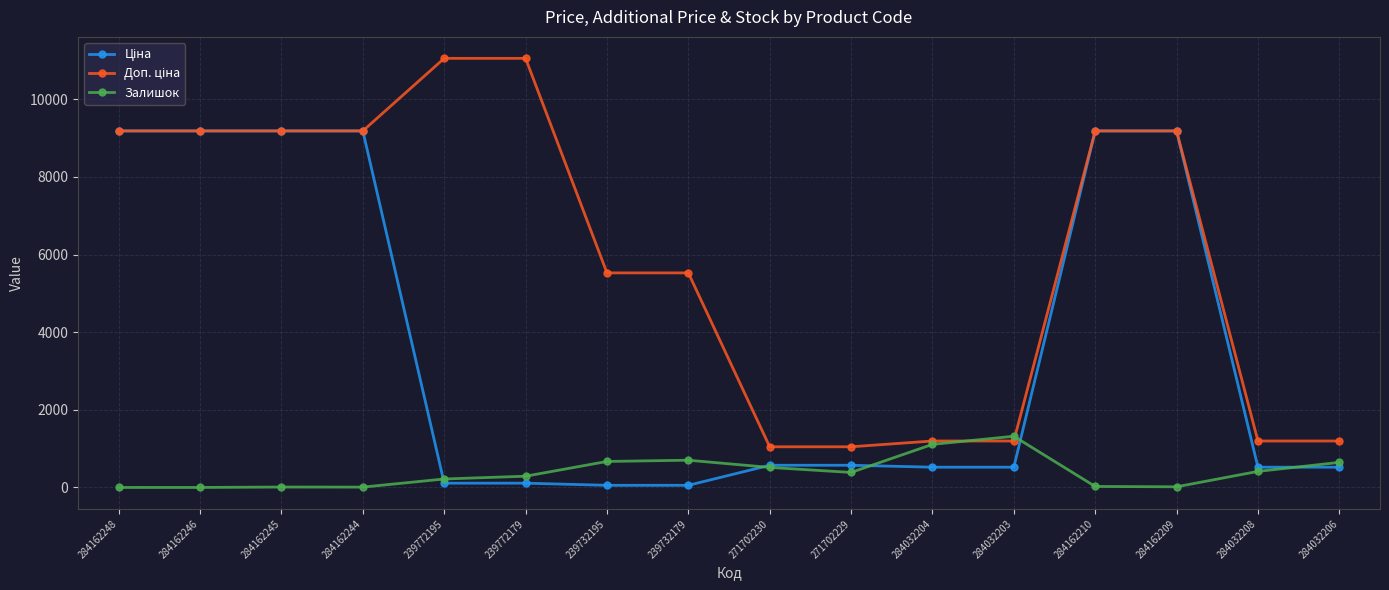

What position from the left is 284162248?

1